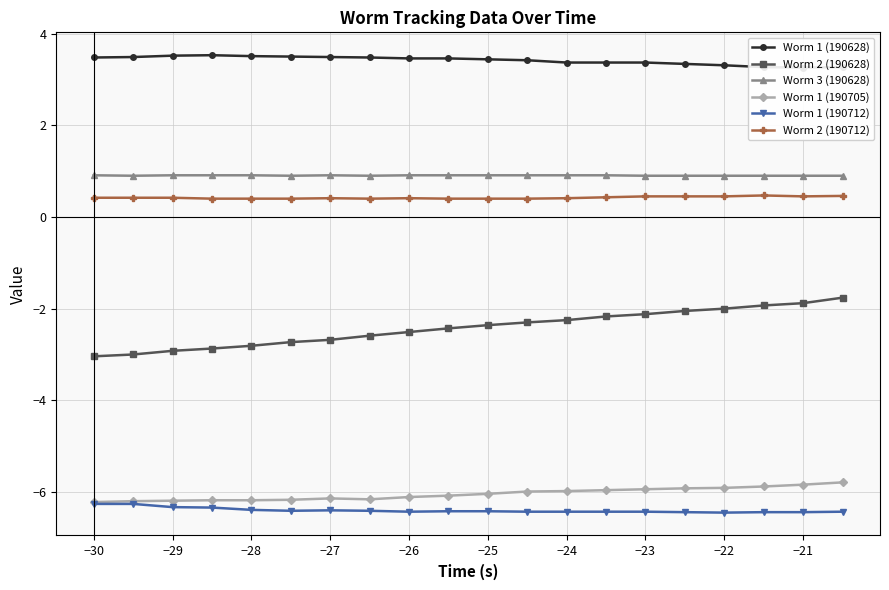

What is the minimum value for Worm 2 (190712)?

0.4